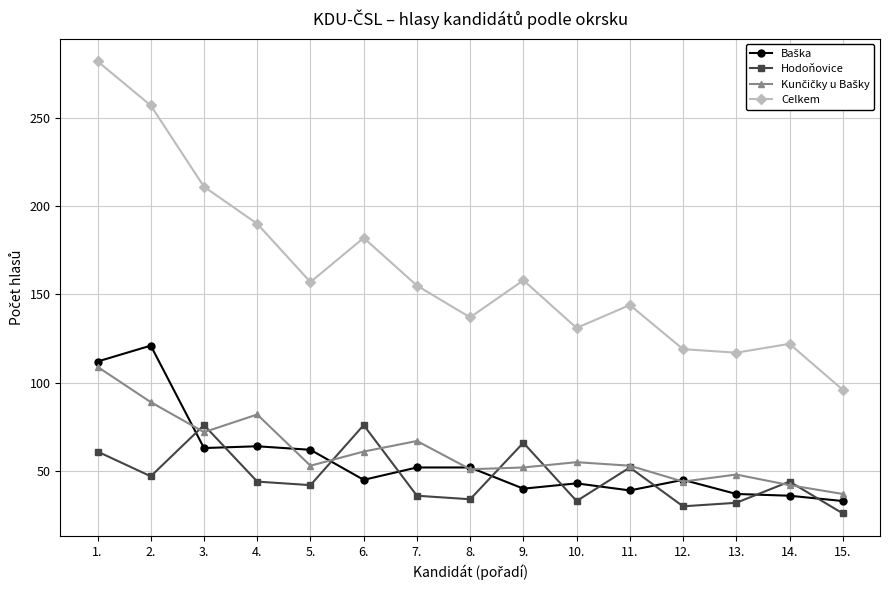

True or false: Celkem has more than 2 interior local peaks.

True